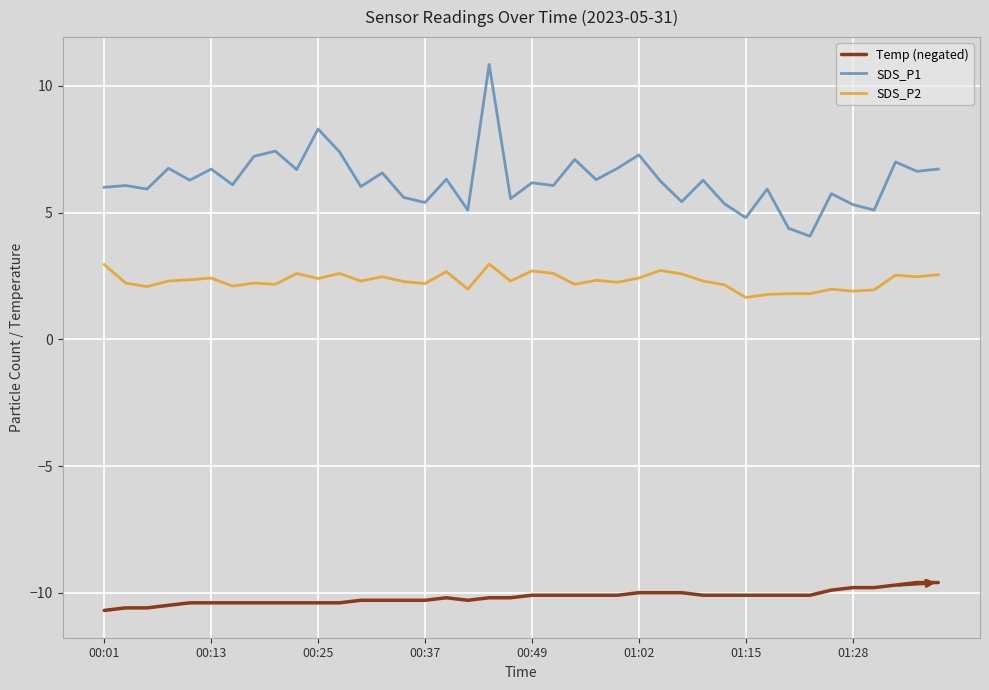

How many lines are shown in the chart?

3